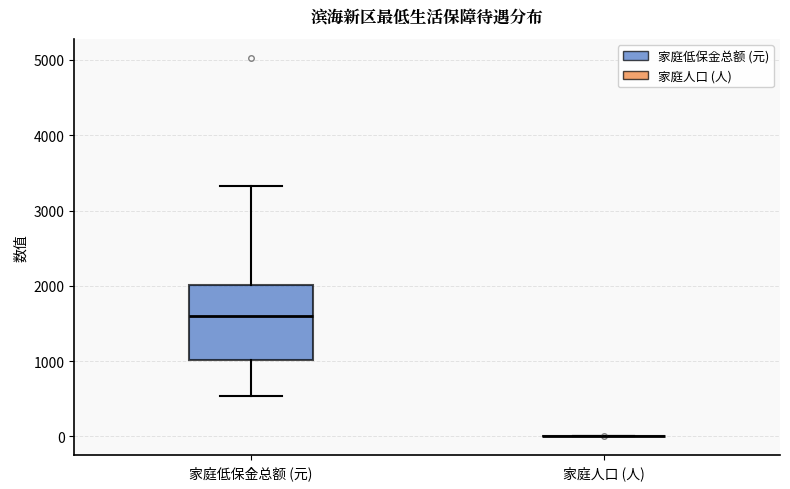

Which box is the tallest, from its lower edge to its upper edge?

家庭低保金总额 (元)